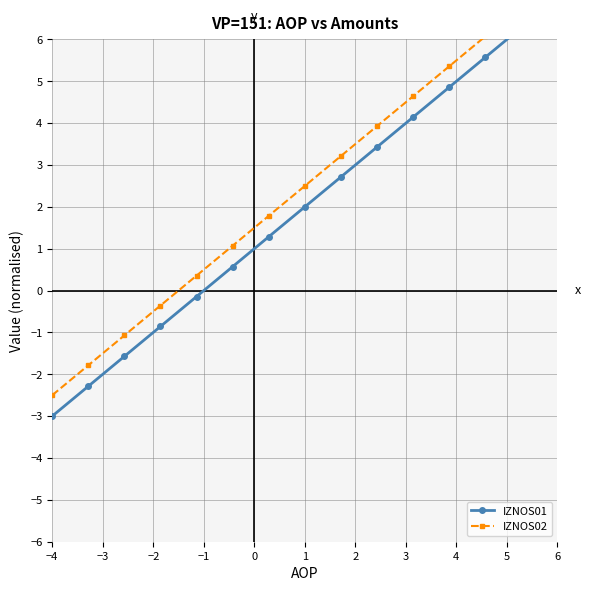

True or false: IZNOS01 and IZNOS02 intersect in this chart.

False